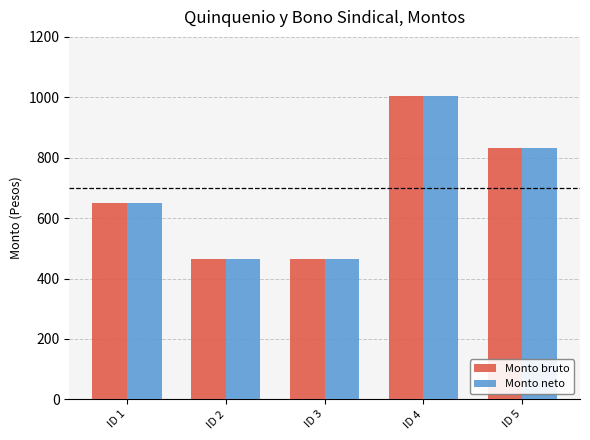

Which category has the highest value in the Monto bruto series?

ID 4